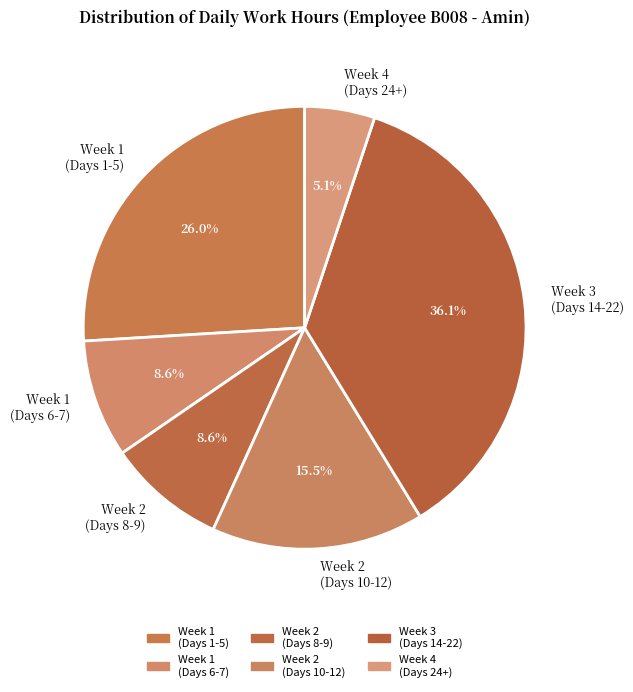

Between Week 1 (Days 1-5) and Week 4 (Days 24+), which is larger?

Week 1 (Days 1-5)